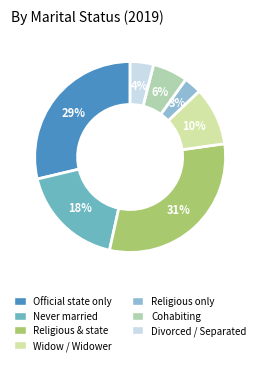

To the nearest percent, what is the difference between the largest and smallest slice percentages?

28%